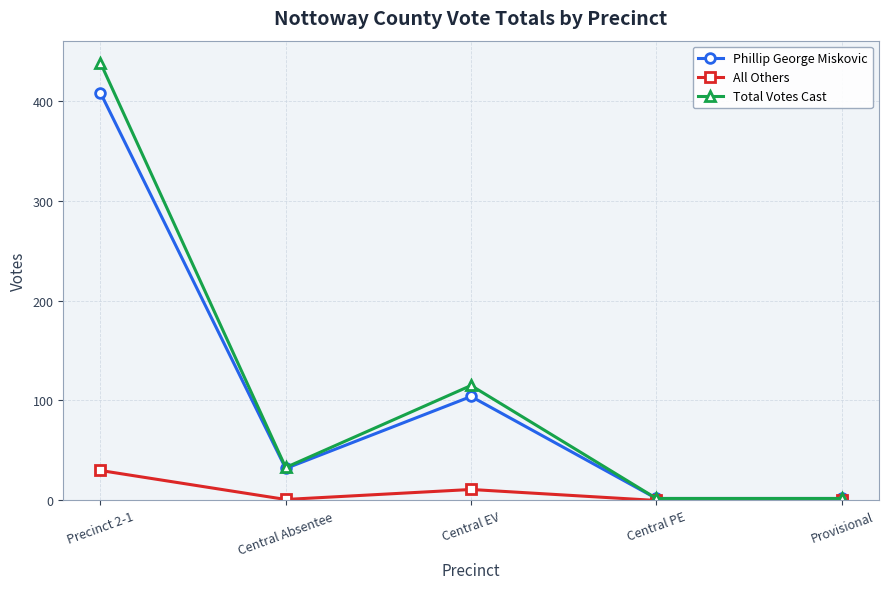

Rank the series by their maximum value, from highest to lowest.

Total Votes Cast, Phillip George Miskovic, All Others